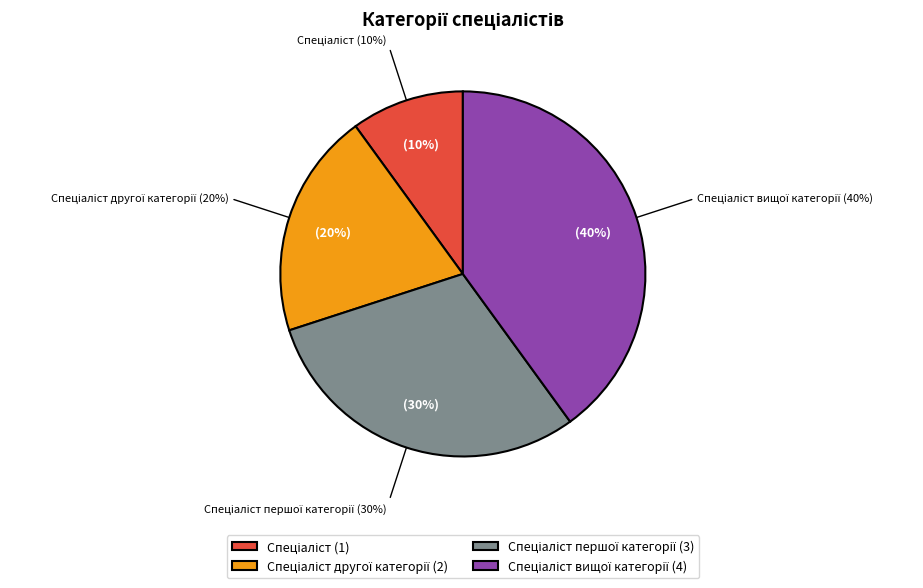

Is there any slice that represents more than half of the pie?

No